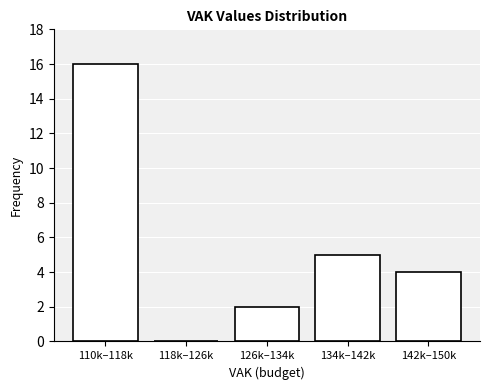

Reading left to right, list all the values displayed in this chart.

110k–118k=16	118k–126k=0	126k–134k=2	134k–142k=5	142k–150k=4